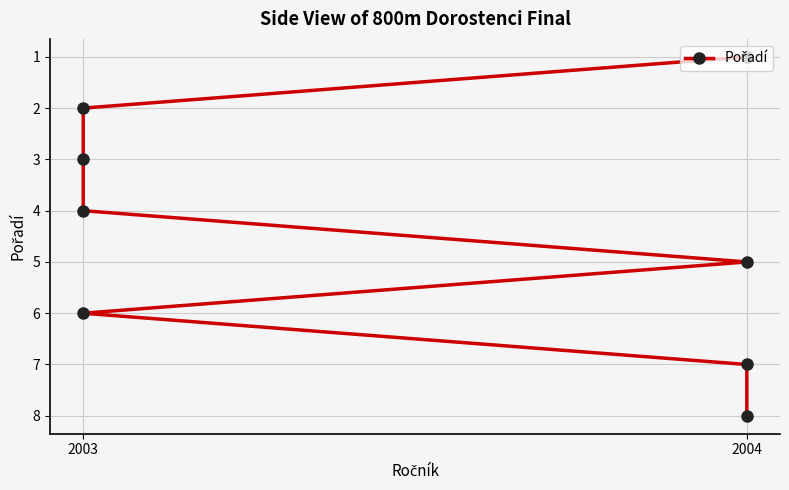

What is the difference between the second highest and minimum values?

6